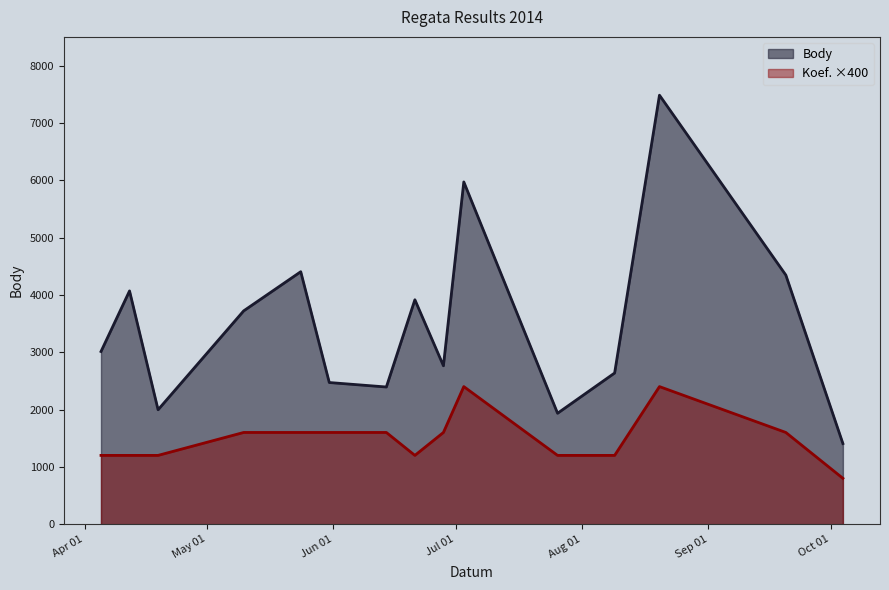

Which series has the largest range (max minus min)?

Body